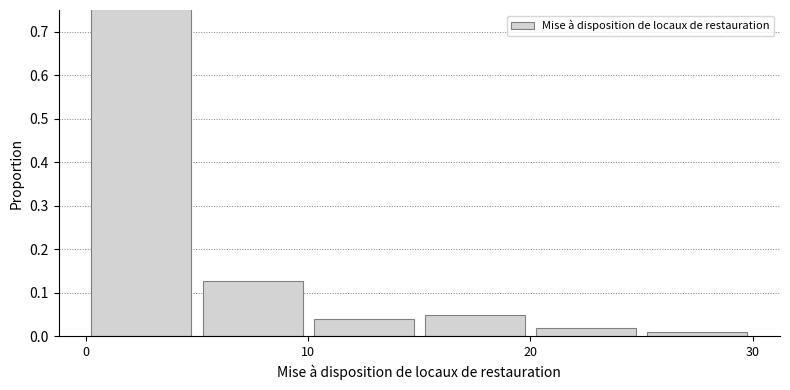

Which range on the x-axis has the tallest bar?

0 to 5